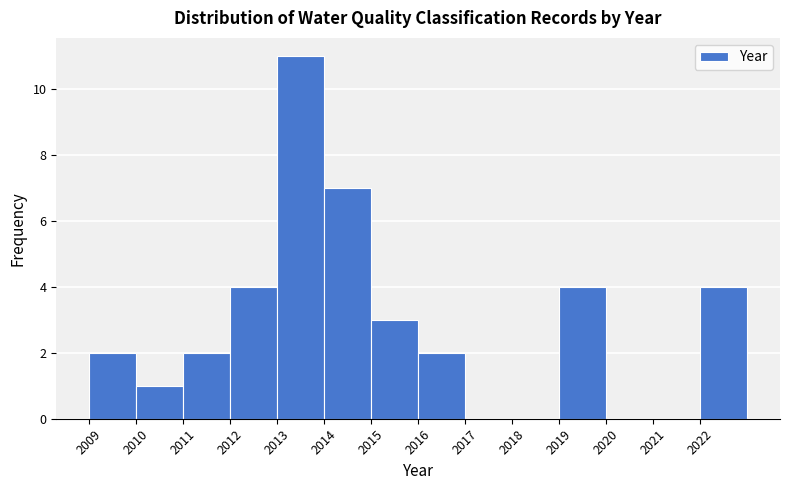

Reading left to right, transcribe this chart: for each bar, give the range it covers on the x-axis and its height. The values are not printed on the chart, so give them approximately, as read against the axis.

2009 to 2010: 2
2010 to 2011: 1
2011 to 2012: 2
2012 to 2013: 4
2013 to 2014: 11
2014 to 2015: 7
2015 to 2016: 3
2016 to 2017: 2
2017 to 2018: 0
2018 to 2019: 0
2019 to 2020: 4
2020 to 2021: 0
2021 to 2022: 0
2022 to 2023: 4